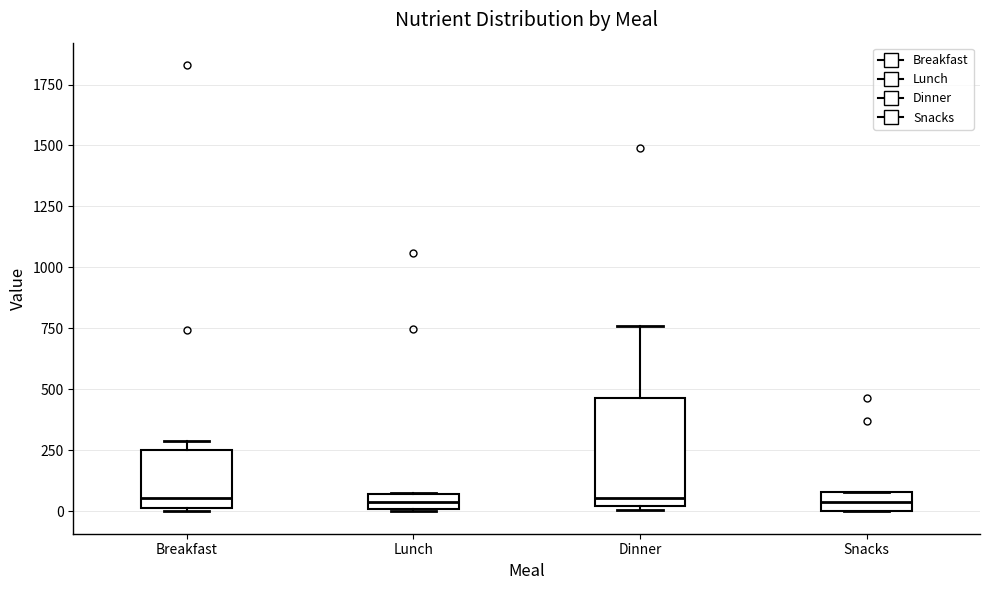

Comparing the boxes themselves (not the whiskers), which one is the tallest?

Dinner